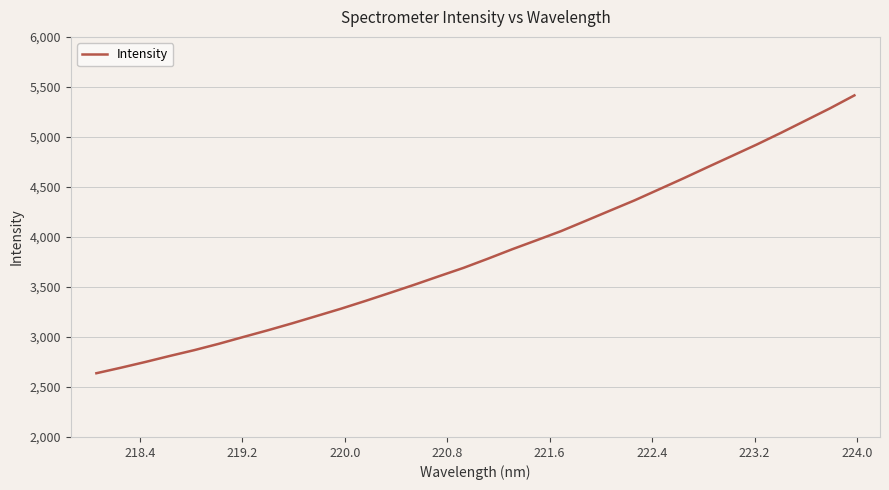

What is the difference between the maximum and minimum values?

2778.0